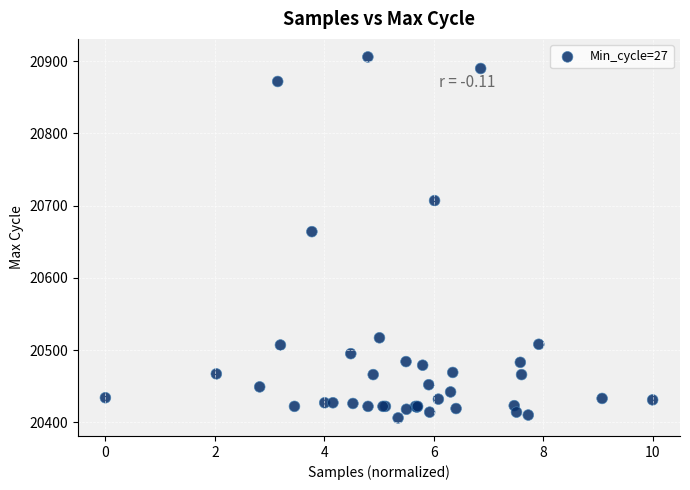

What Y value in the scatter plot is closest to 20656?

20664